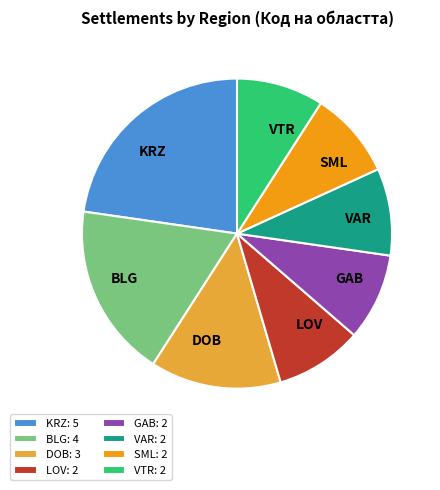

Is the sum of DOB: 3 and KRZ: 5 greater than half?

No